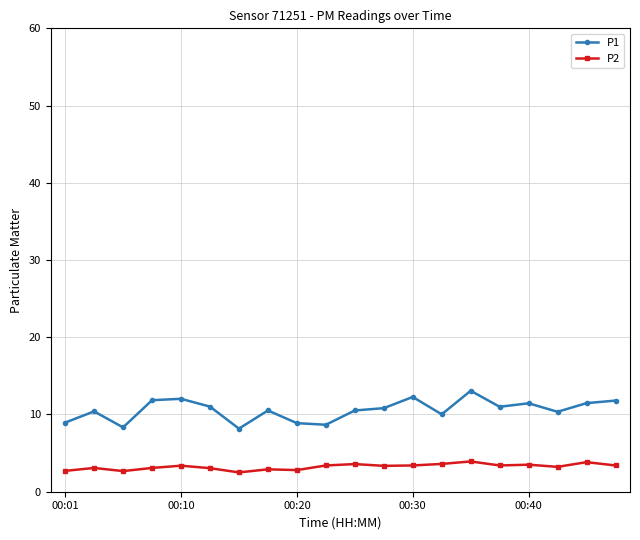

What is the sum of all P1 values?

211.6